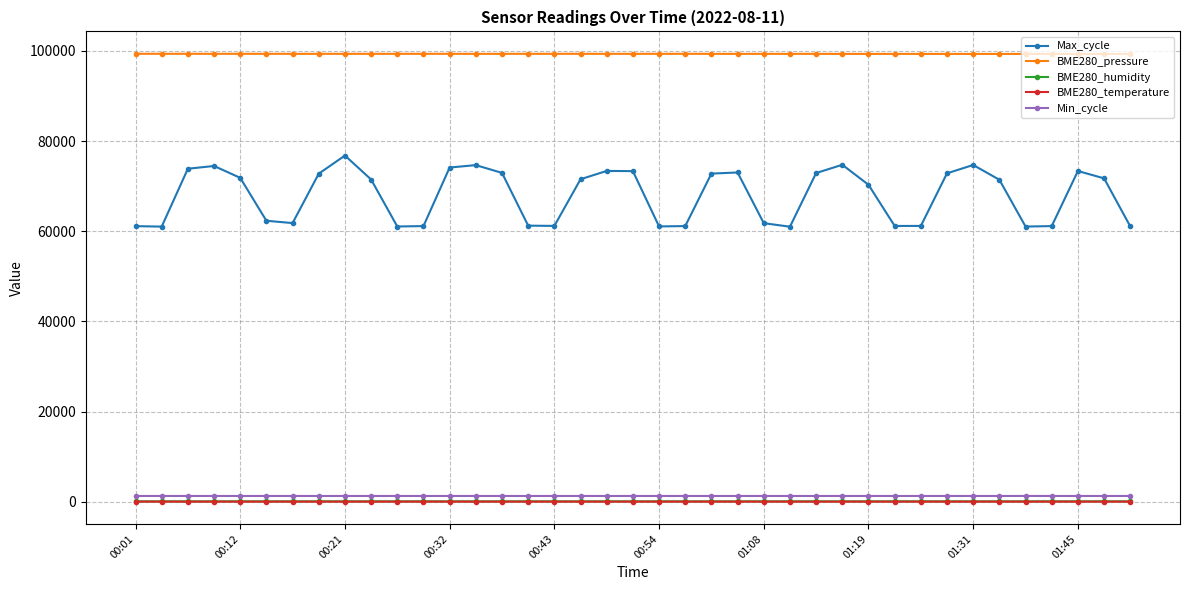

What is the value of the BME280_pressure point at the 13th from the left?

99347.6